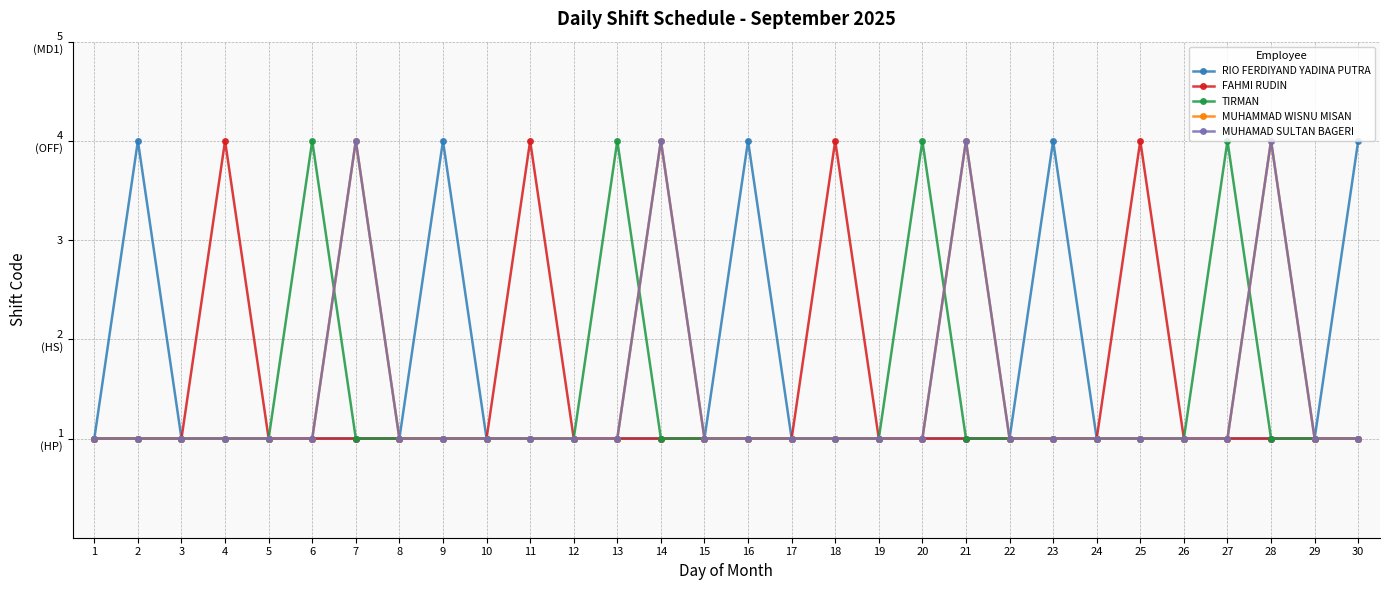

Is this an area chart (filled region under the line)?

No